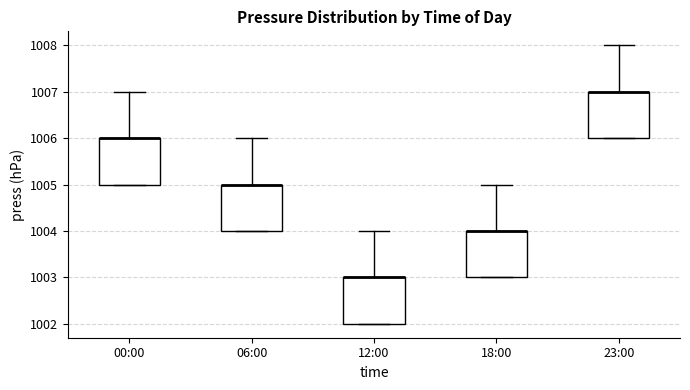

Reading left to right, transcribe this box plot: for each box, give where its median line is, the range the box spans, and where its two whiskers end, as read against the y-axis. The values are not printed on the chart, so give them approximately, as read against the axis.

00:00: median 1006 (drawn on the box's upper edge), box 1005 to 1006, whiskers 1005 to 1007
06:00: median 1005 (drawn on the box's upper edge), box 1004 to 1005, whiskers 1004 to 1006
12:00: median 1003 (drawn on the box's upper edge), box 1002 to 1003, whiskers 1002 to 1004
18:00: median 1004 (drawn on the box's upper edge), box 1003 to 1004, whiskers 1003 to 1005
23:00: median 1007 (drawn on the box's upper edge), box 1006 to 1007, whiskers 1006 to 1008